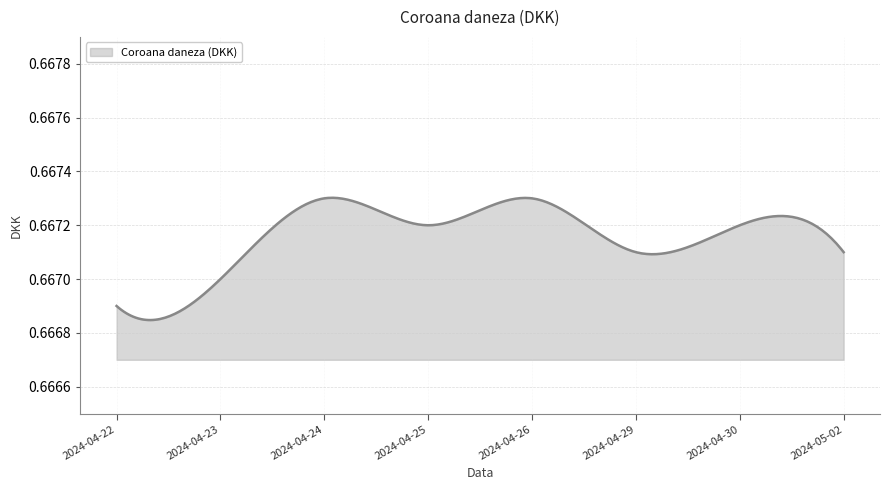

How many points are lower than both their immediate neighbors (excluding endpoints)?

2